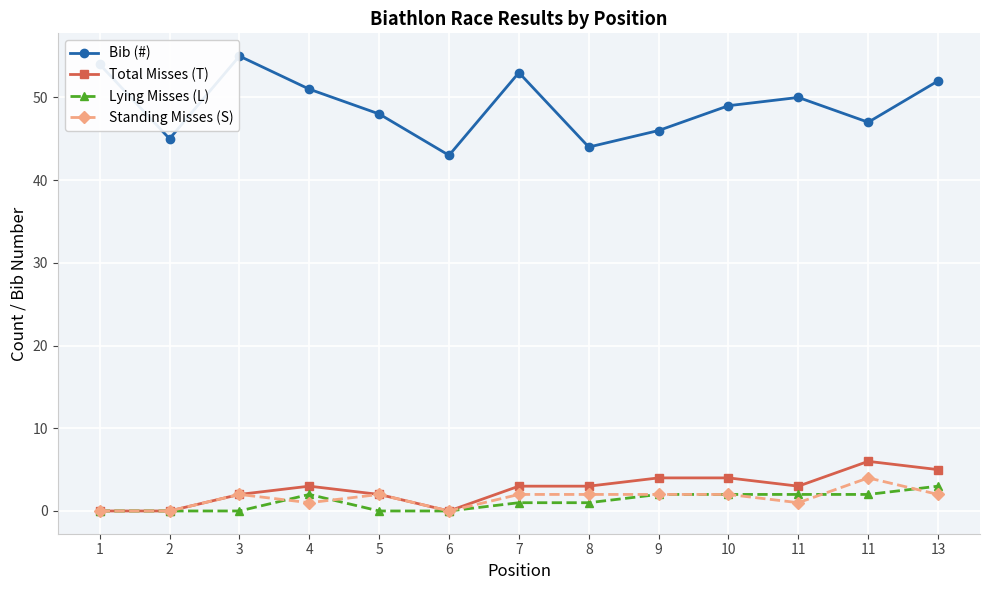

Where is Total Misses (T) nearest to the value 3?

4